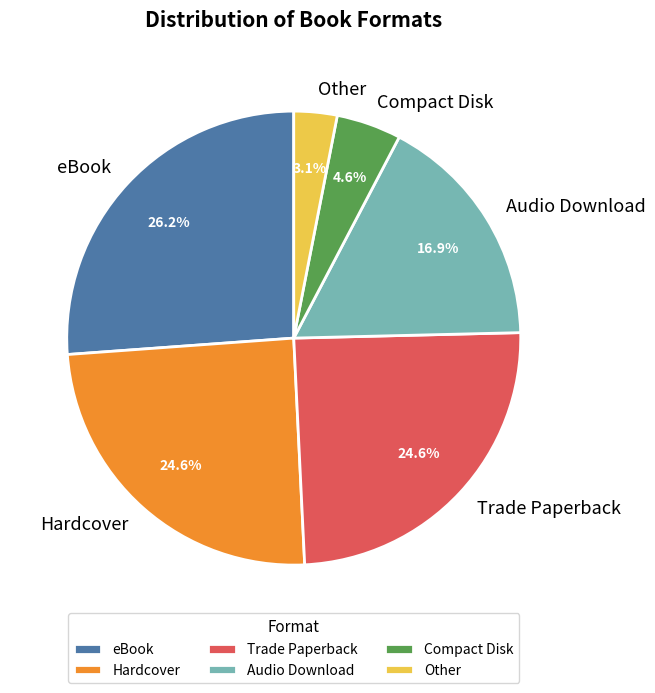

Is the sum of Trade Paperback and Compact Disk greater than half?

No